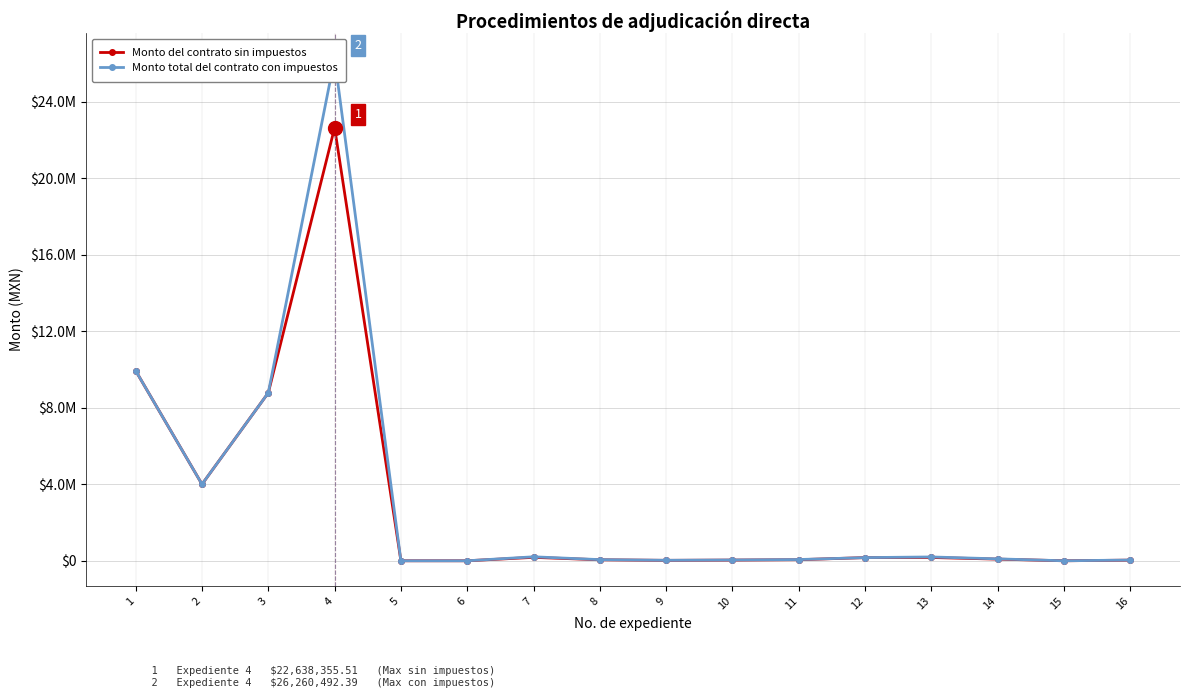

How many interior local valleys does the Monto con impuestos series have?

3